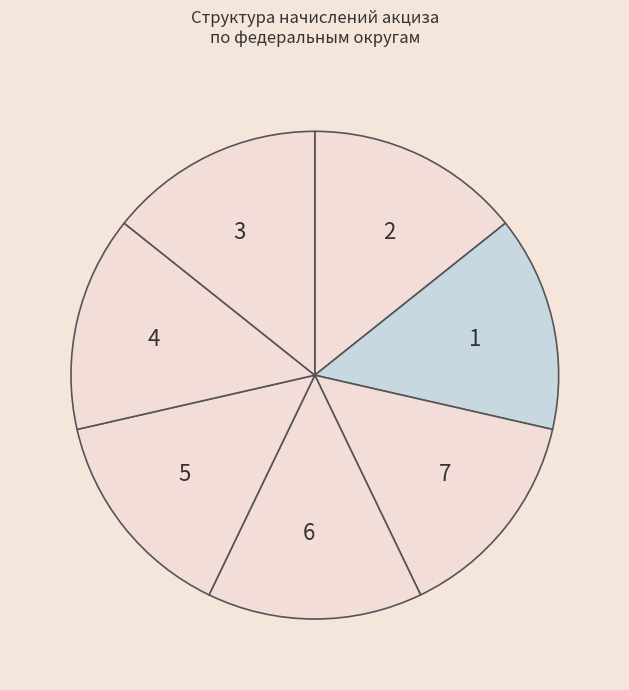

What is the ratio of the value at 3 to the value at 2?

1.0